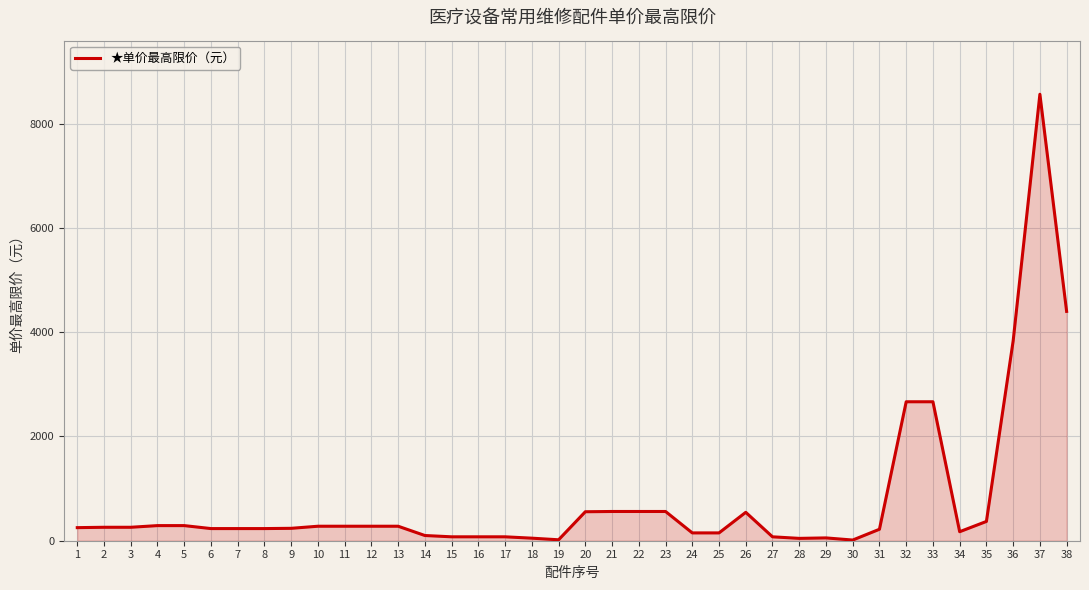

Is it true that the value at 32 is 4517?

False